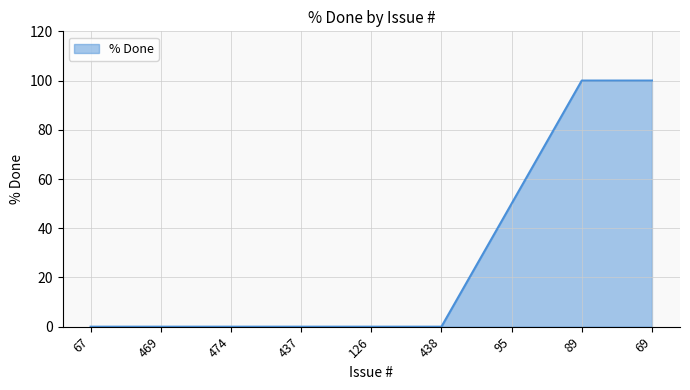

How many values are between 0 and 50?

7